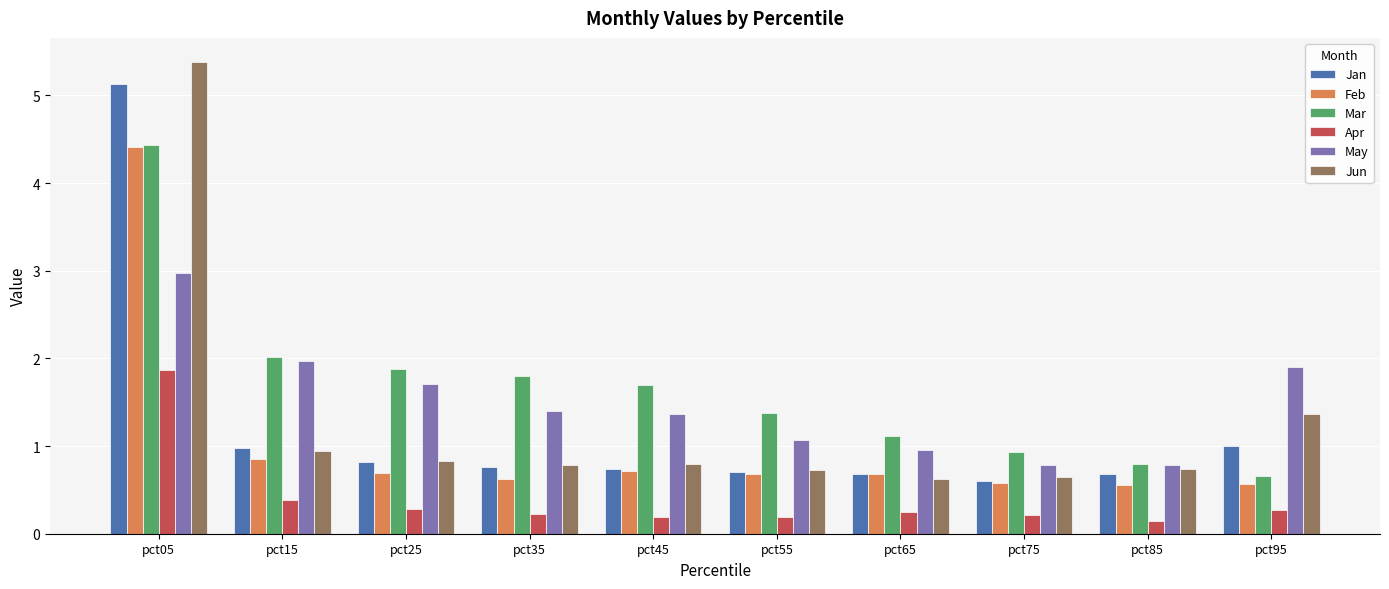

Which category has the highest value across all series?

pct05